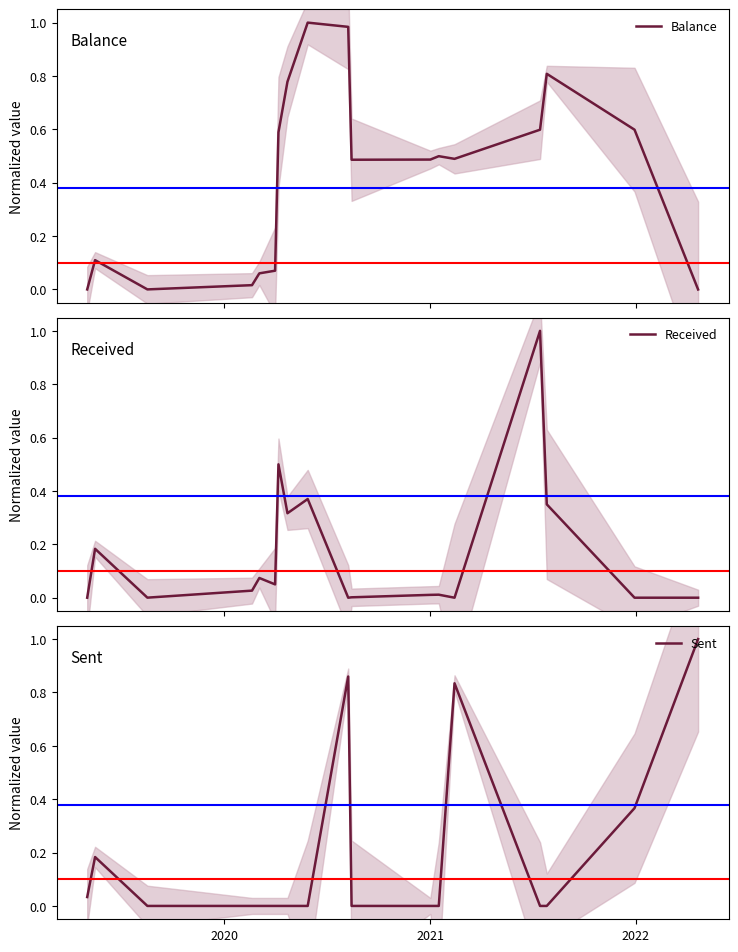

What is the maximum value for Received?

1.0